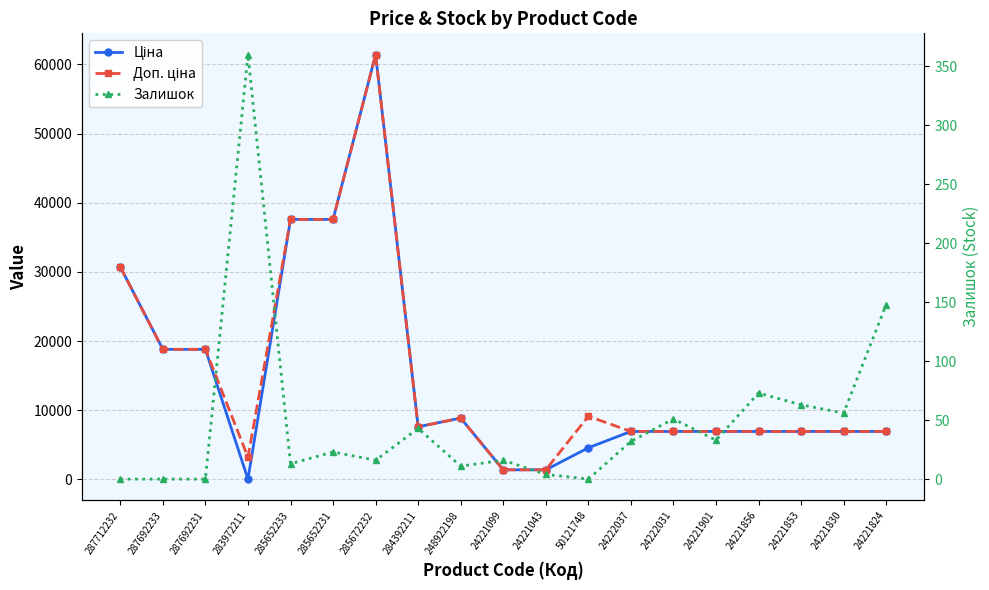

Which category has the lowest value in the Доп. ціна series?

24221099